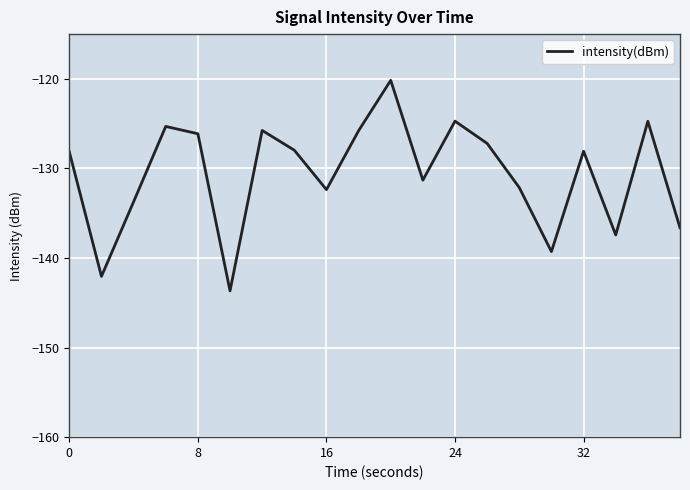

What is the difference between the maximum and minimum values?

23.5